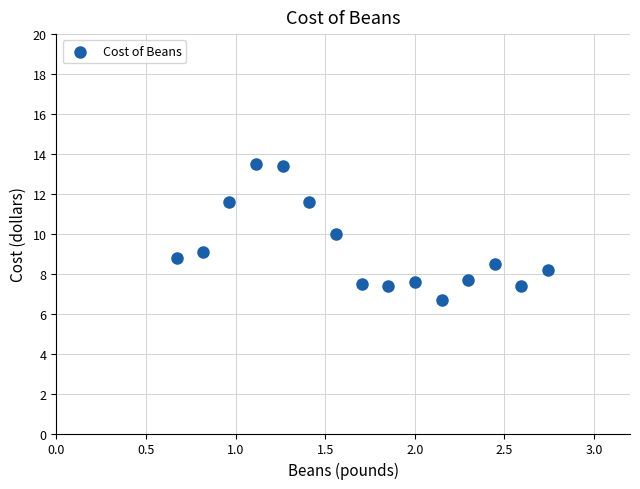

What is the range of X values (max minus min)?

2.1